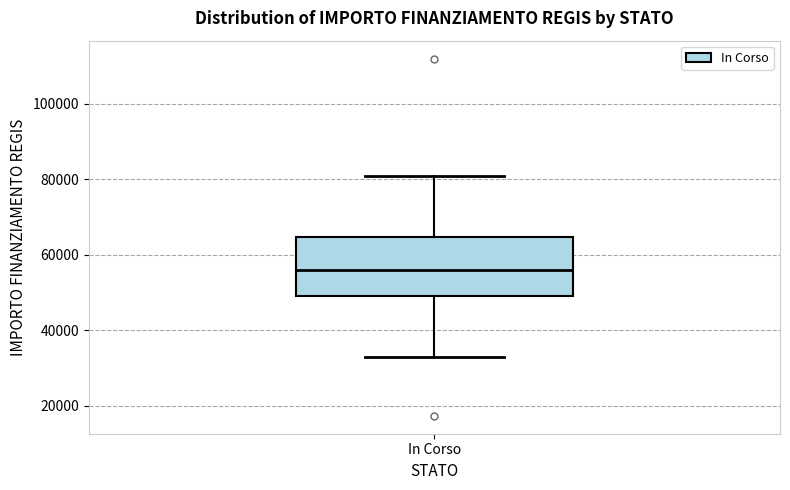

Where is the upper edge of the box for In Corso on the y-axis? The values are not printed on the chart, so give them approximately, as read against the axis.

64000